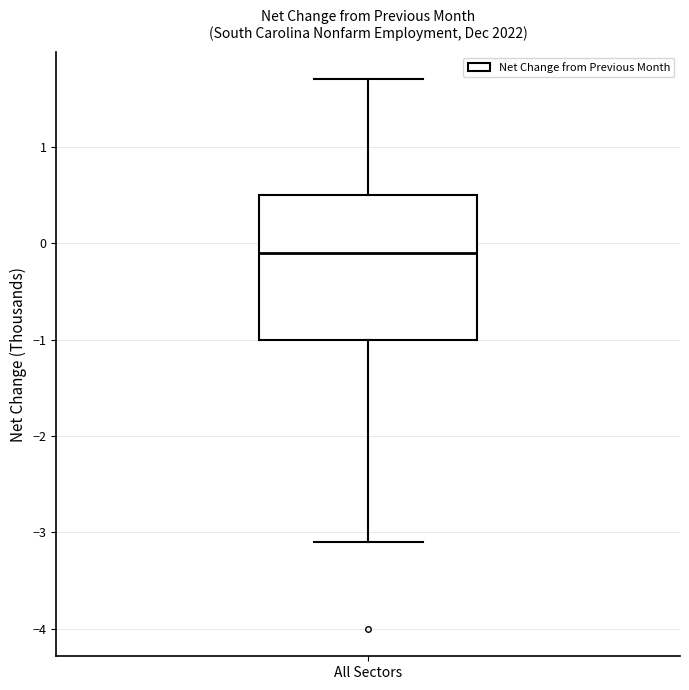

Read this box plot against the y-axis: the position of the median line, the range covered by the box, and the ends of both whiskers. The values are not printed on the chart, so give them approximately, as read against the axis.

median -0.1, box -1.0 to 0.5, whiskers -3.1 to 1.7